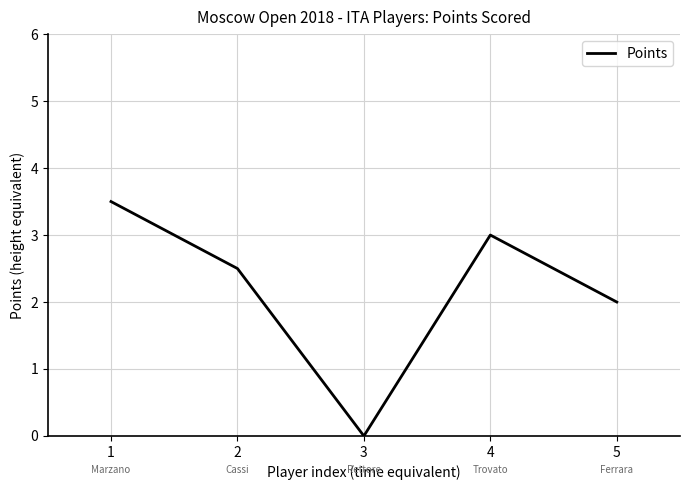

Is it true that the value at 5 is 2.0?

True